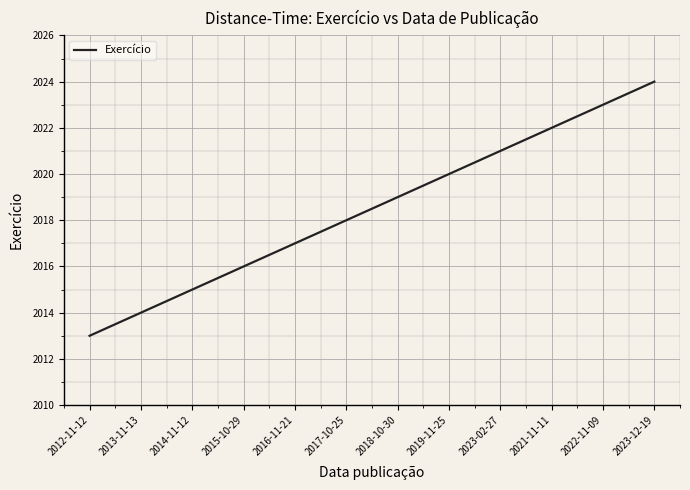

List the labels in order of value, largest first.

2023-12-19, 2022-11-09, 2021-11-11, 2023-02-27, 2019-11-25, 2018-10-30, 2017-10-25, 2016-11-21, 2015-10-29, 2014-11-12, 2013-11-13, 2012-11-12